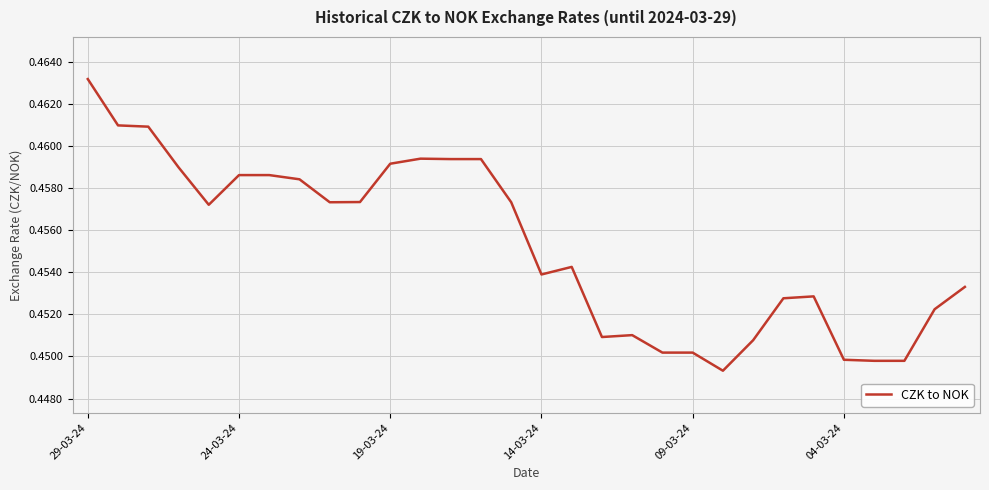

At which category does the chart reach its peak across all series?

29-03-24